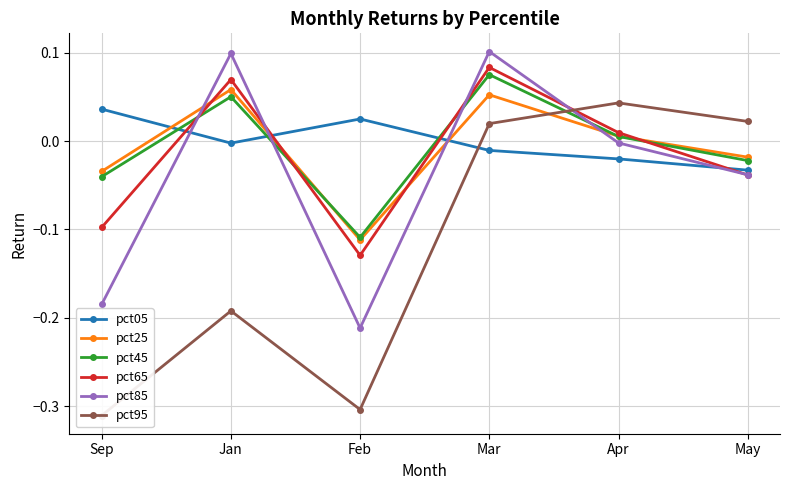

Between Apr and Sep, which is larger?

Sep